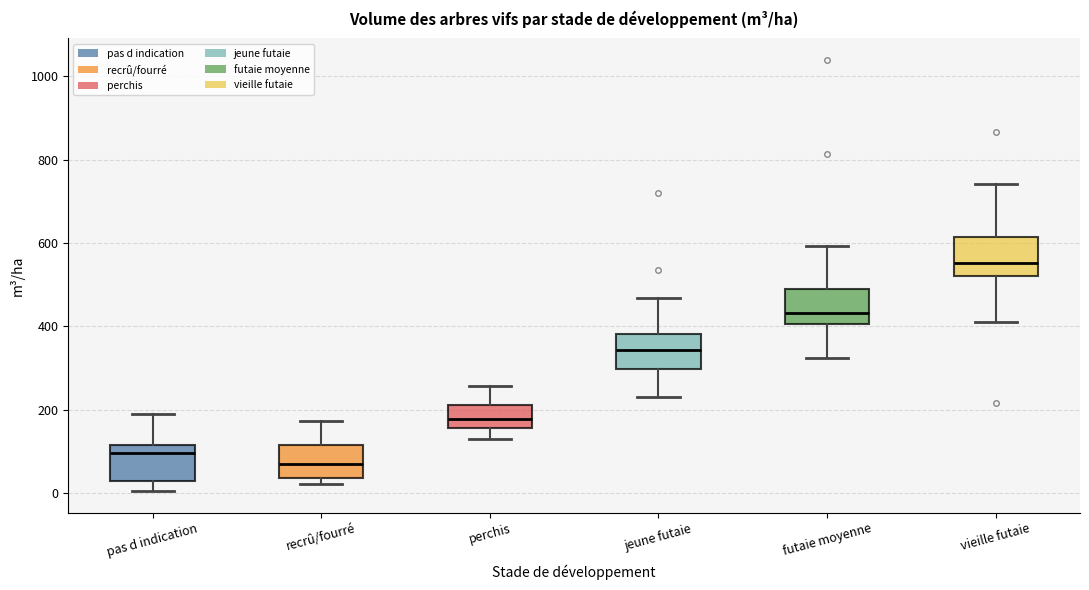

Where does the upper whisker of the box for recrû/fourré end on the y-axis? The values are not printed on the chart, so give them approximately, as read against the axis.

180